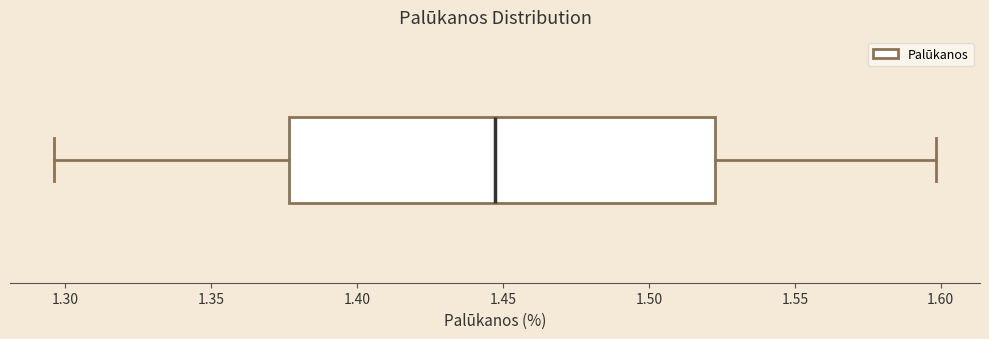

Where does the right whisker of the box end on the x-axis? The values are not printed on the chart, so give them approximately, as read against the axis.

1.600